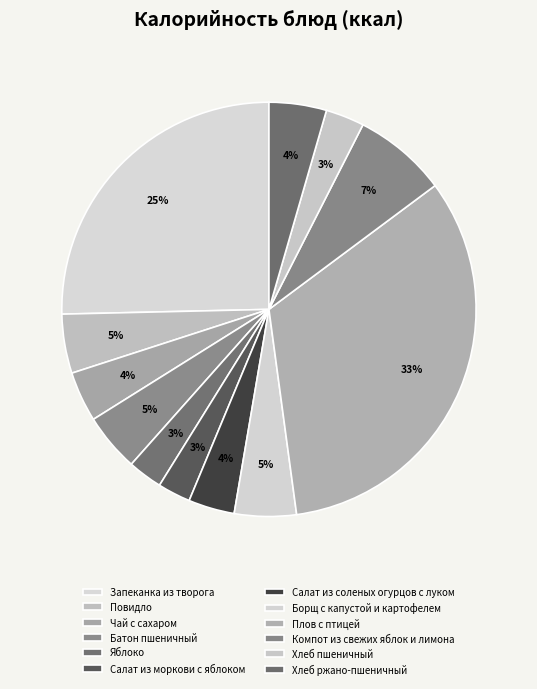

To the nearest percent, what is the average slice percentage?

8%